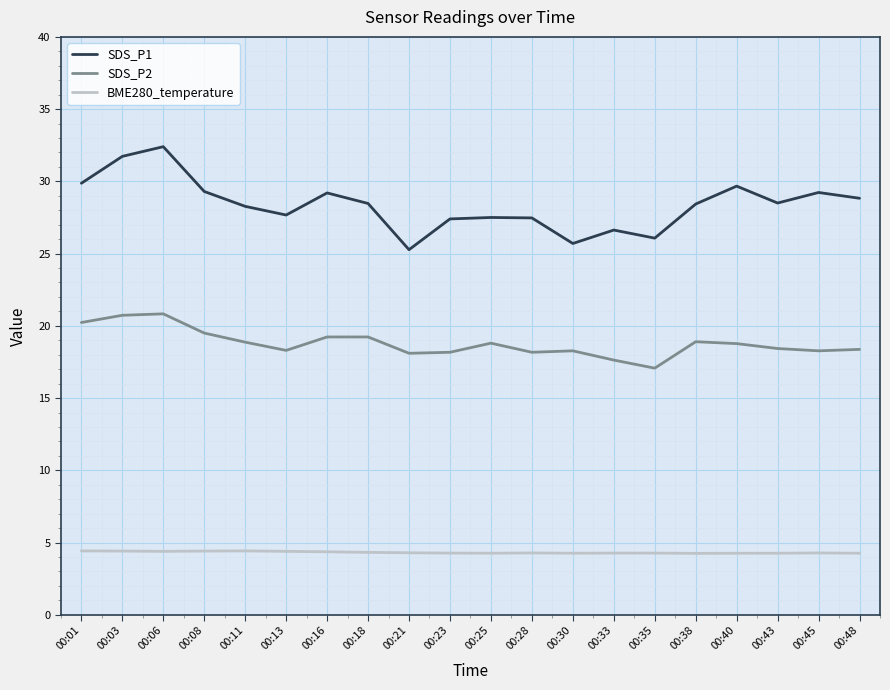

What is the lowest value of the SDS_P2 series?

17.1